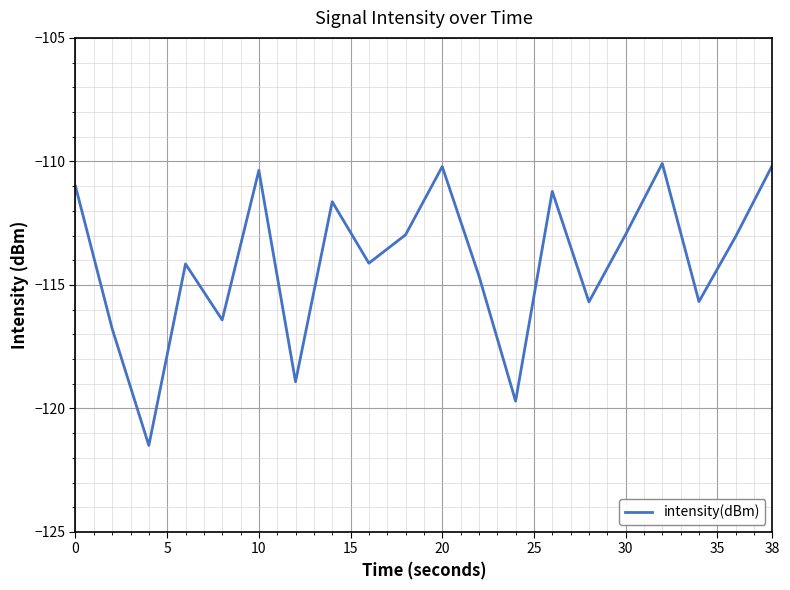

What is the maximum value shown in the chart?

-110.1